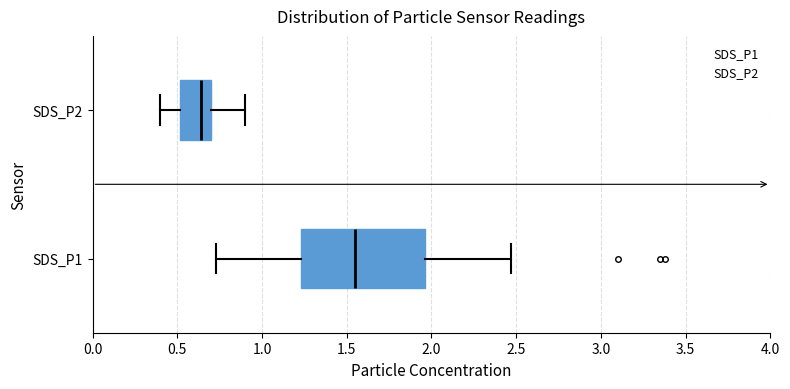

Comparing the boxes themselves (not the whiskers), which one is the widest?

SDS_P1